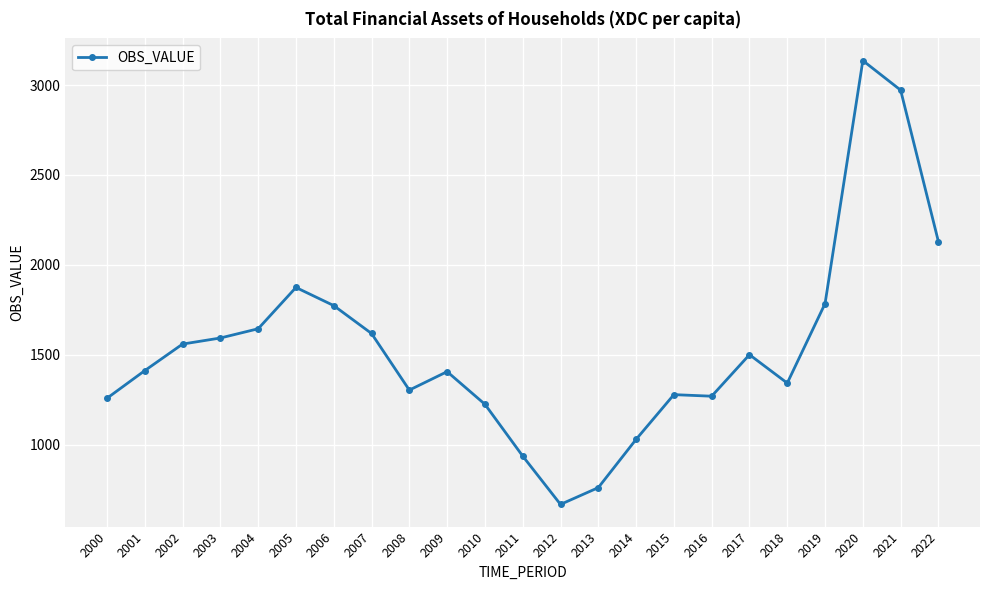

True or false: there are more than 1 points higher than both neighbors.

True